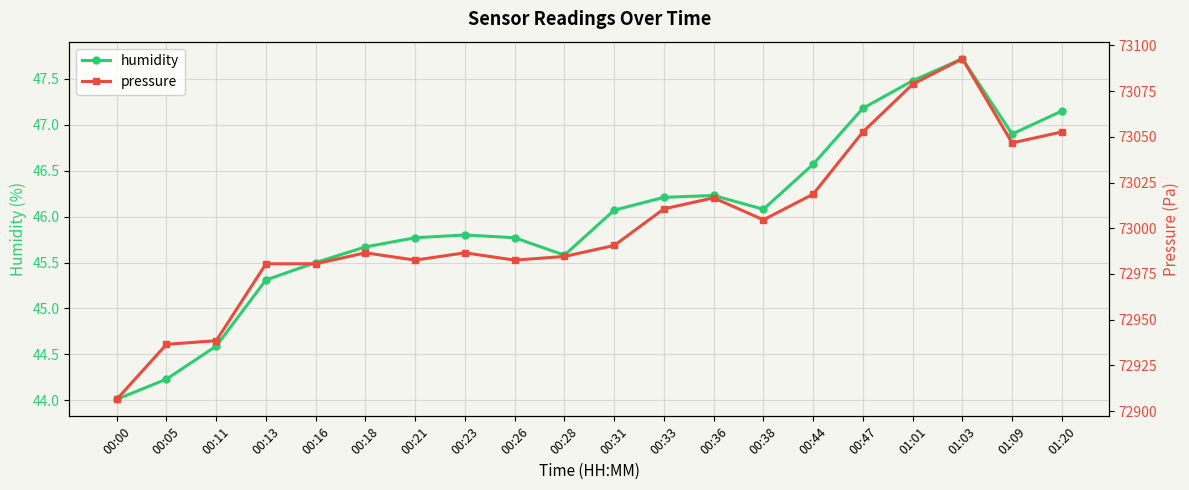

Between 00:05 and 00:28, which series saw the biggest shift?

pressure